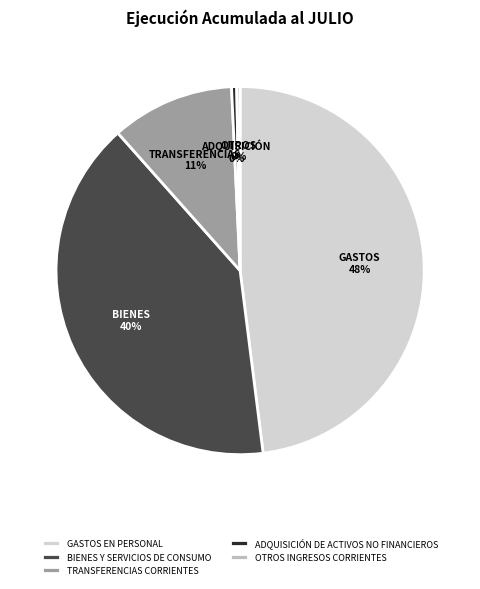

To the nearest percent, what is the difference between the GASTOS EN PERSONAL and BIENES Y SERVICIOS DE CONSUMO slice percentages?

8%